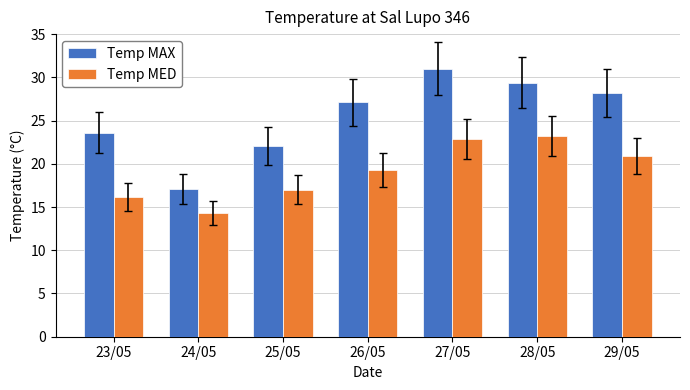

Are the bars grouped side by side (vs. stacked)?

Yes